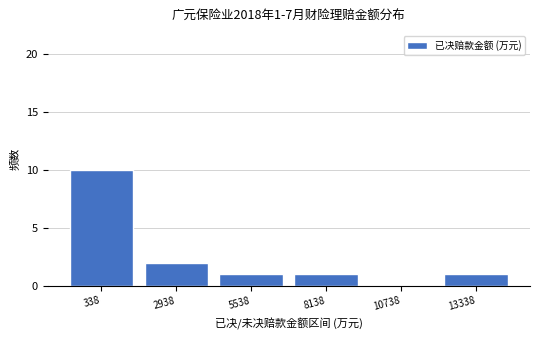

Reading left to right, list all the values displayed in this chart.

338=10	2938=2	5538=1	8138=1	10738=0	13338=1